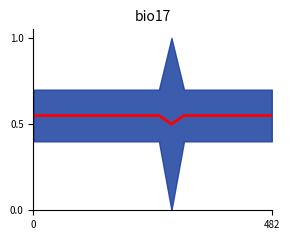

Is this an area chart (filled region under the line)?

No